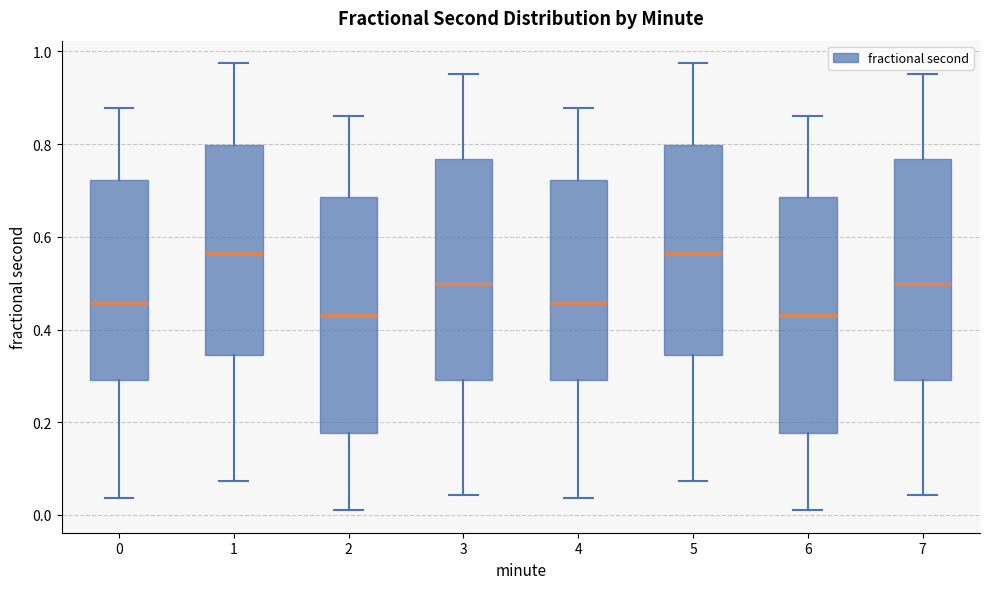

Where does the median line of the box at x = 5 sit on the y-axis? The values are not printed on the chart, so give them approximately, as read against the axis.

0.56